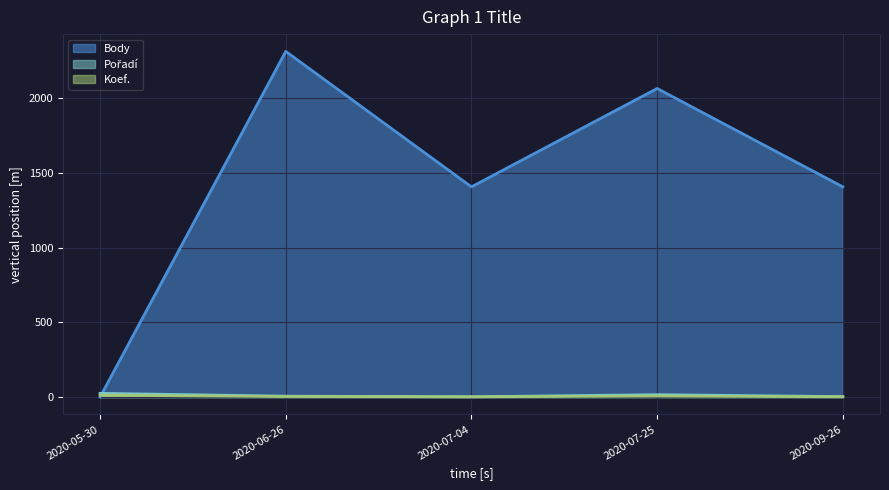

The value of Body at 2020-05-30 is 0. True or false?

True